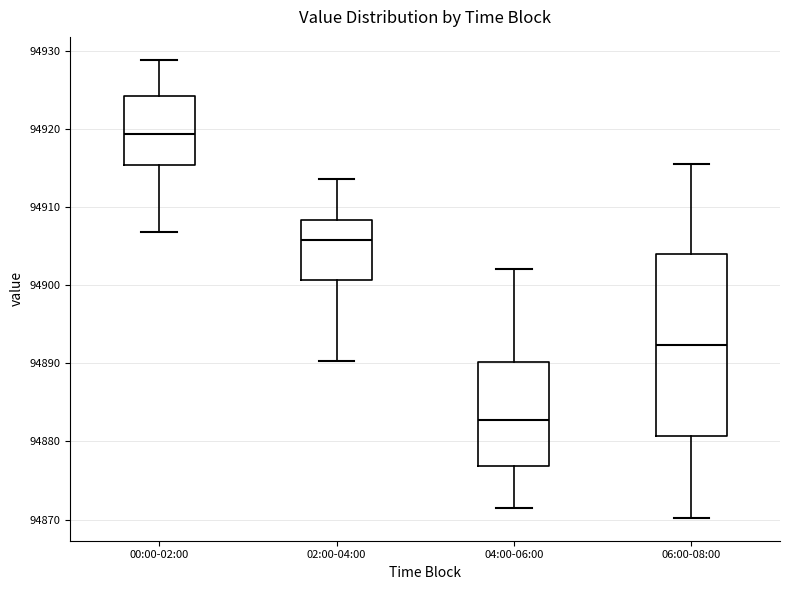

Reading left to right, transcribe this box plot: for each box, give where its median line is, the range the box spans, and where its two whiskers end, as read against the y-axis. The values are not printed on the chart, so give them approximately, as read against the axis.

00:00-02:00: median 94919, box 94915 to 94924, whiskers 94907 to 94929
02:00-04:00: median 94906, box 94901 to 94908, whiskers 94890 to 94914
04:00-06:00: median 94883, box 94877 to 94890, whiskers 94871 to 94902
06:00-08:00: median 94892, box 94881 to 94904, whiskers 94870 to 94915